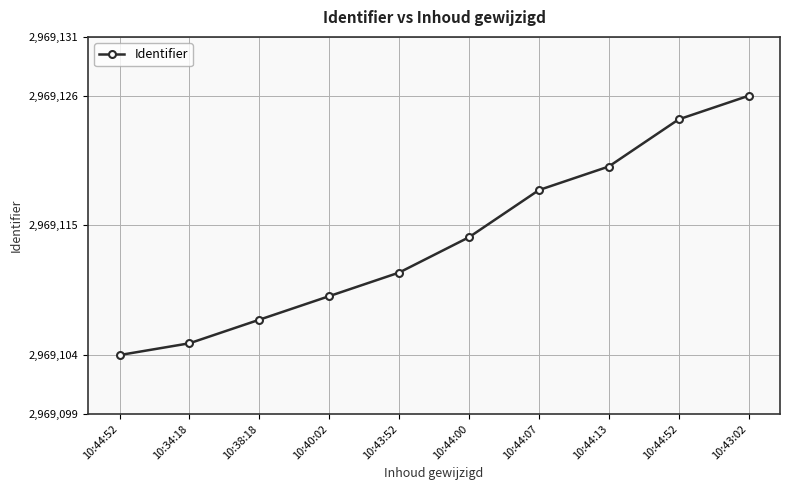

At which label is the value closest to 2969115?

10:44:00